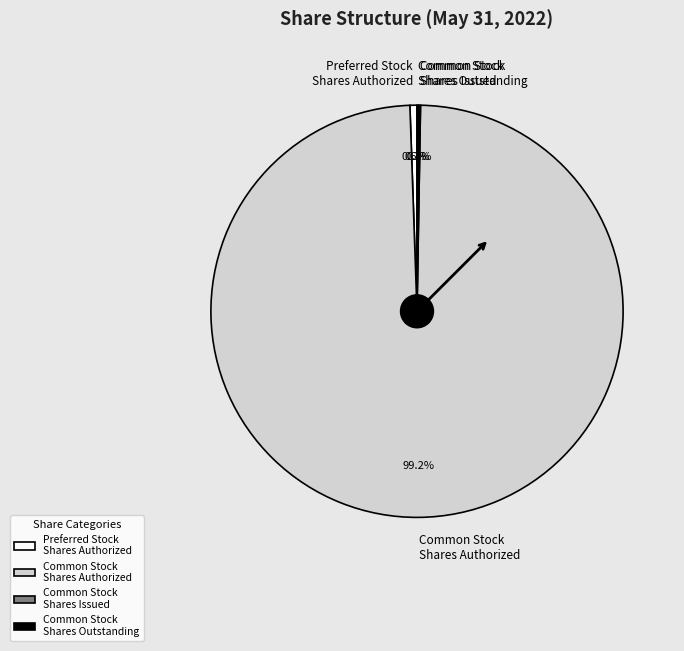

Is there a majority slice in this chart?

Yes